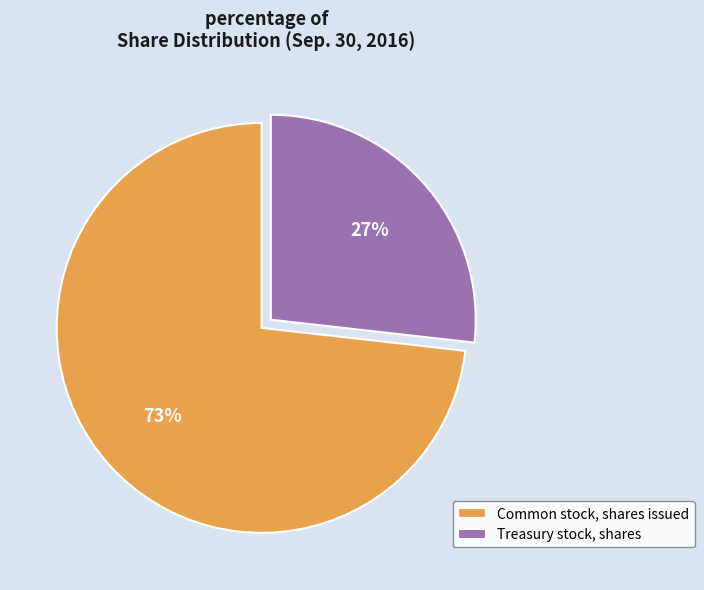

Is it true that Treasury stock, shares is 15% of the pie?

False